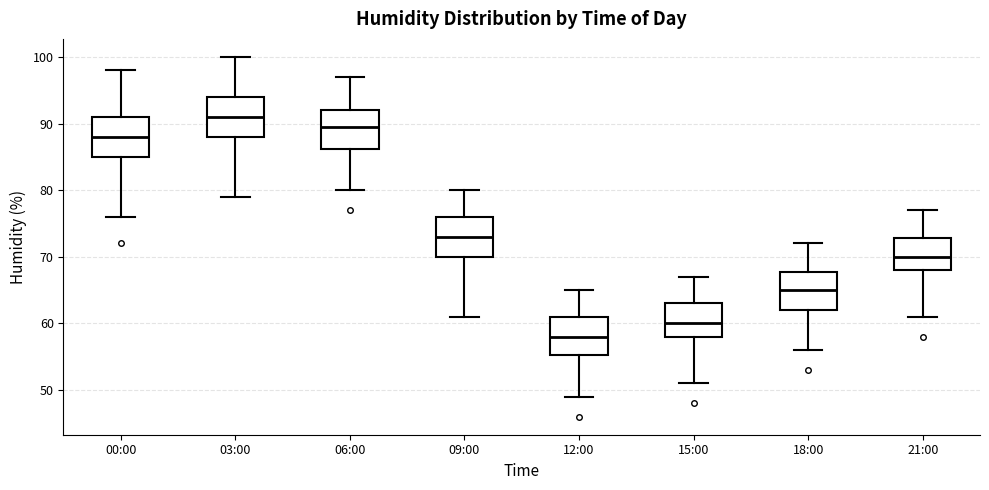

Which box's median line is the lowest?

12:00